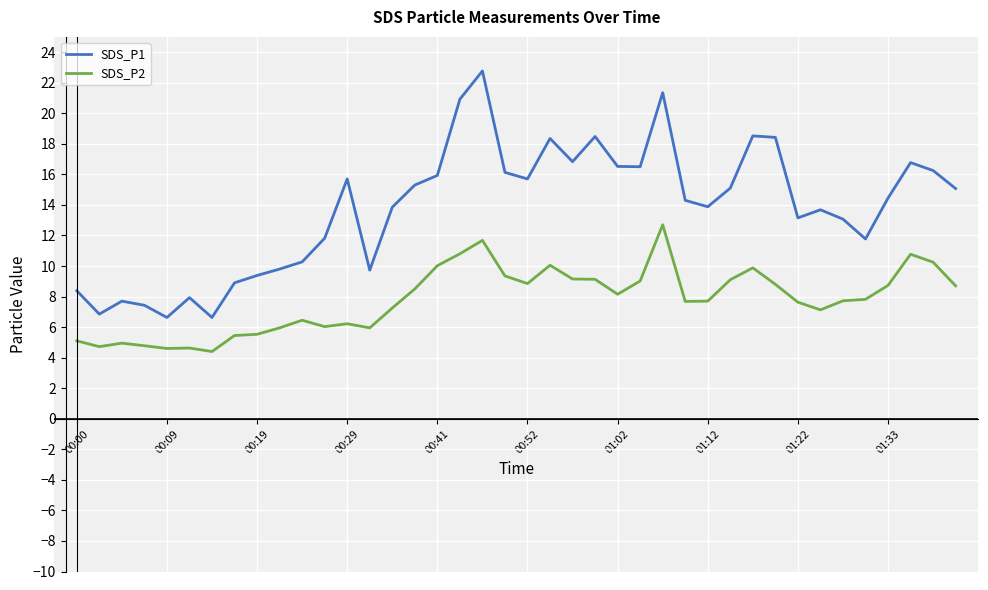

True or false: SDS_P2 and SDS_P1 cross at least once.

False